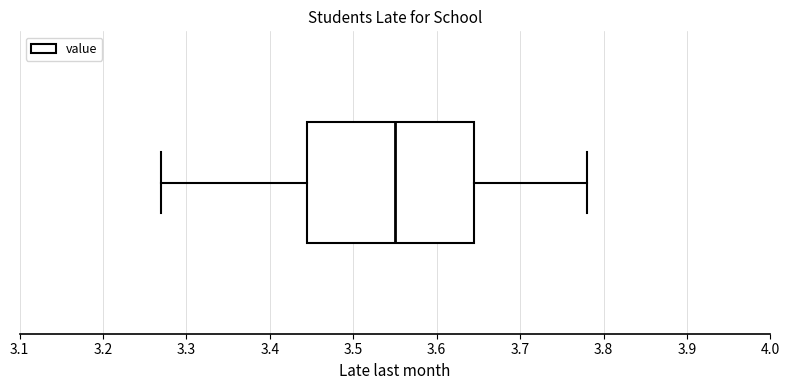

Where does the left whisker of the box end on the x-axis? The values are not printed on the chart, so give them approximately, as read against the axis.

3.27